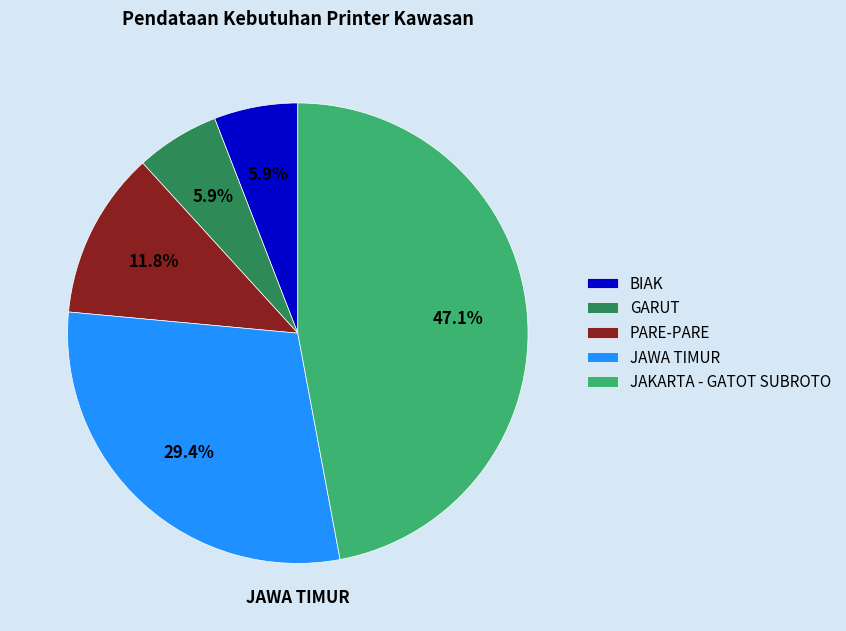

Which slice is the largest?

JAKARTA - GATOT SUBROTO